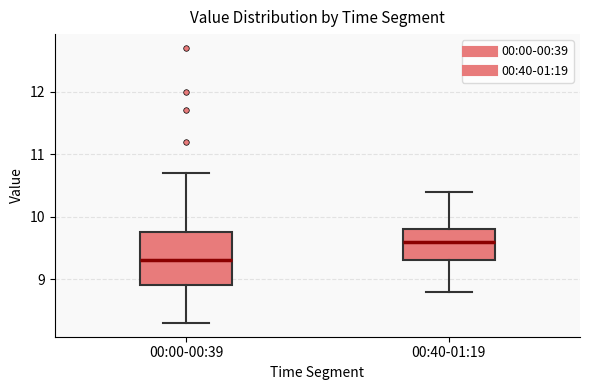

Comparing the boxes themselves (not the whiskers), which one is the tallest?

00:00-00:39